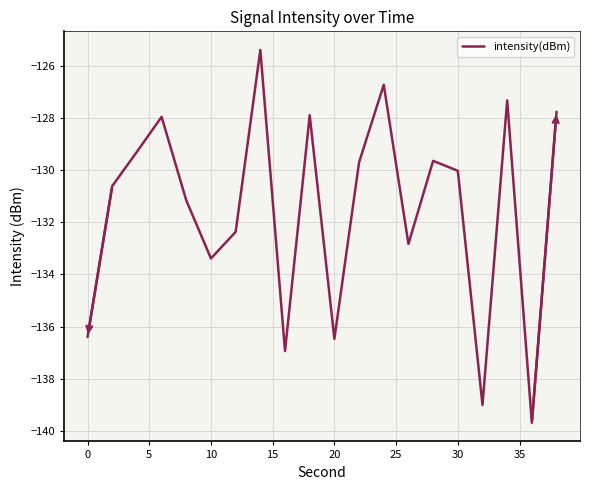

What is the minimum value shown in the chart?

-139.7